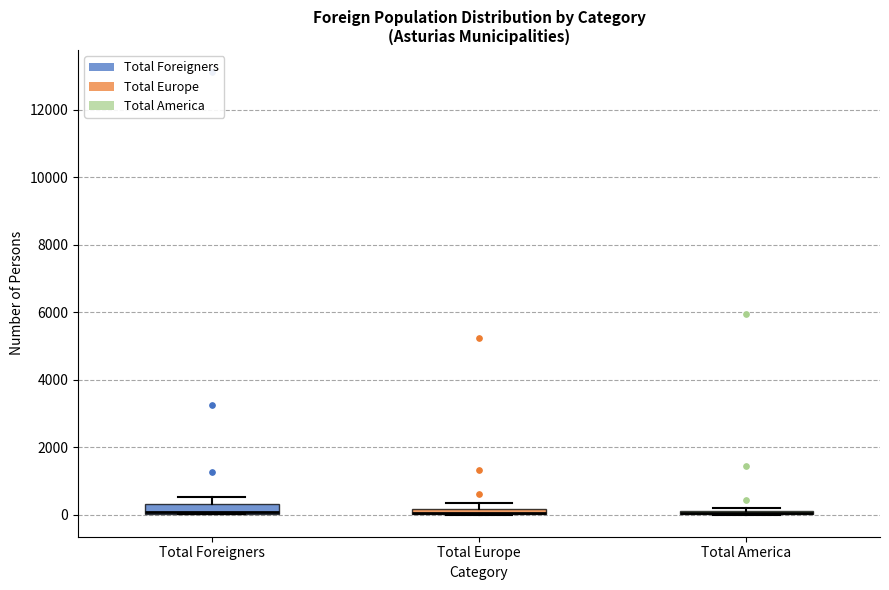

Where is the lower edge of the box for Total Europe on the y-axis? The values are not printed on the chart, so give them approximately, as read against the axis.

0